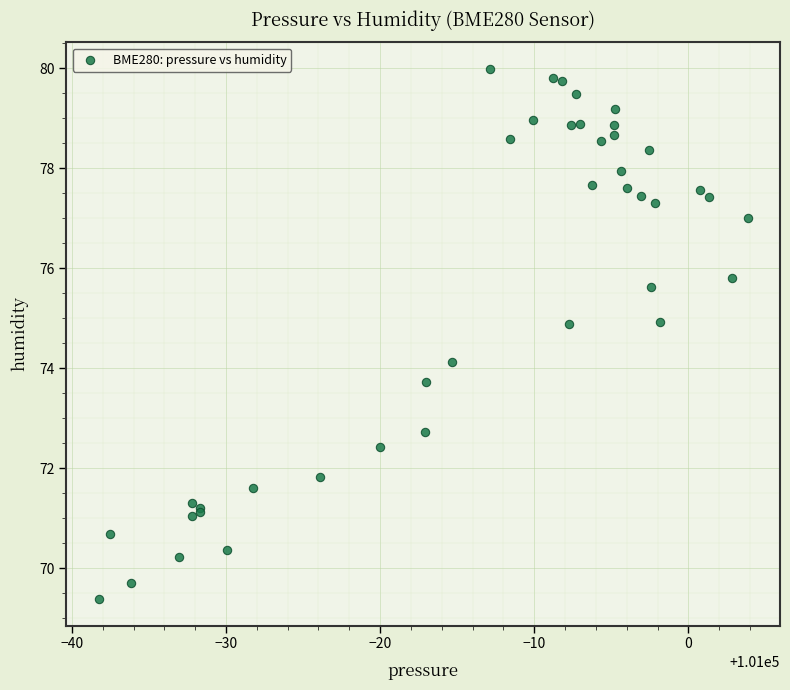

What Y value in the scatter plot is closest to 74?

74.1